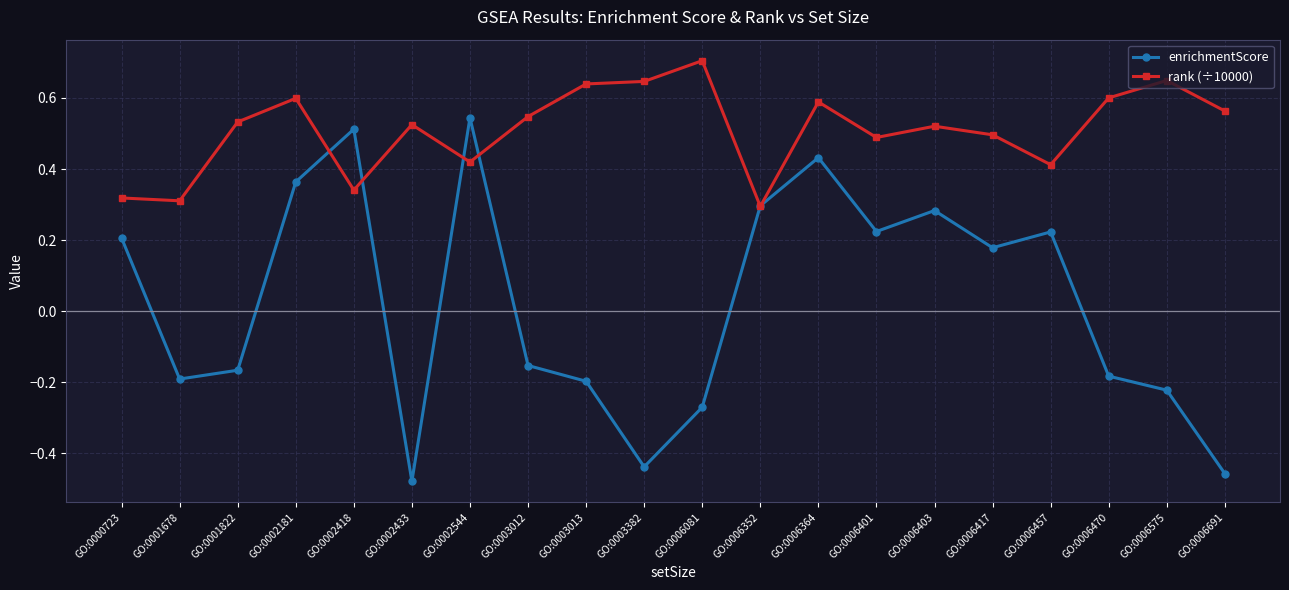

List the series in order of their overall mean, lowest first.

enrichmentScore, rank (÷10000)